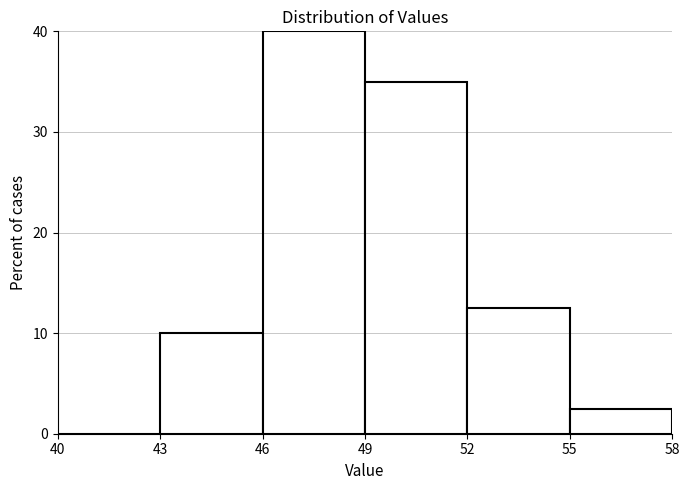

Over which range of the x-axis is the bar tallest?

46 to 49